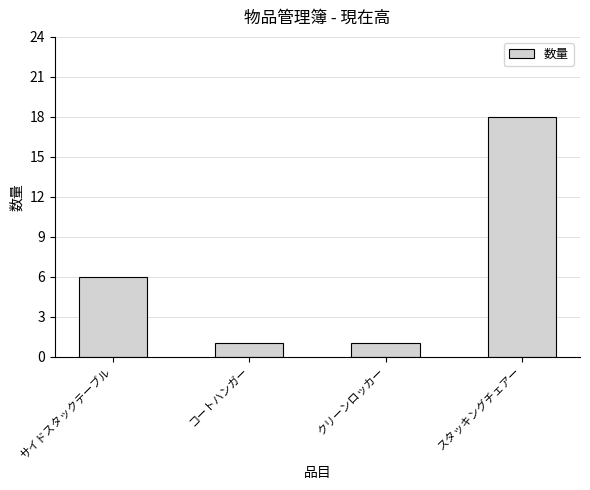

What is the change in value from クリーンロッカー to スタッキングチェアー?

+17